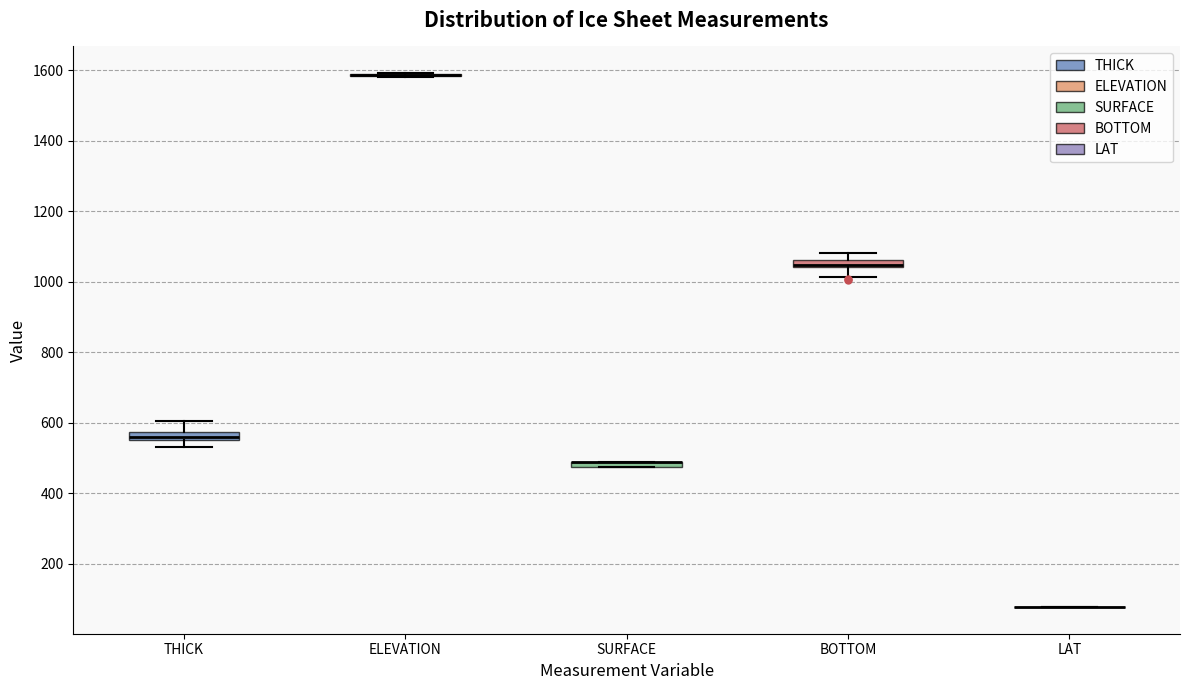

Where is the upper edge of the box for BOTTOM on the y-axis? The values are not printed on the chart, so give them approximately, as read against the axis.

1060